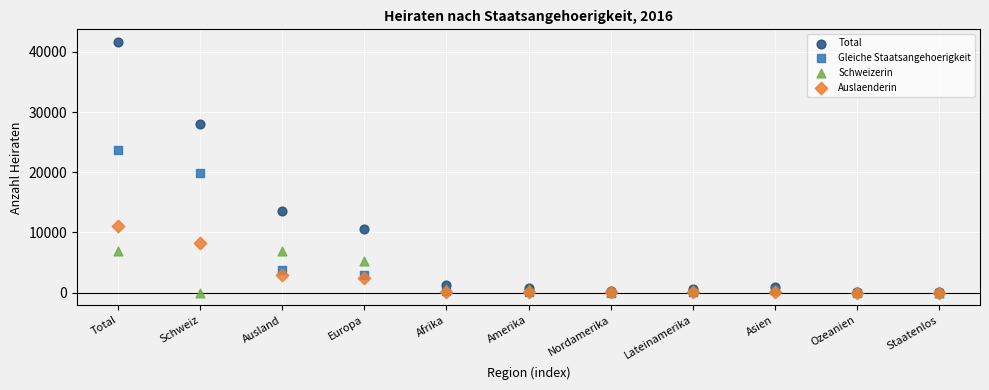

What are all the series names shown in the legend?

Total, Gleiche Staatsangehoerigkeit, Schweizerin, Auslaenderin